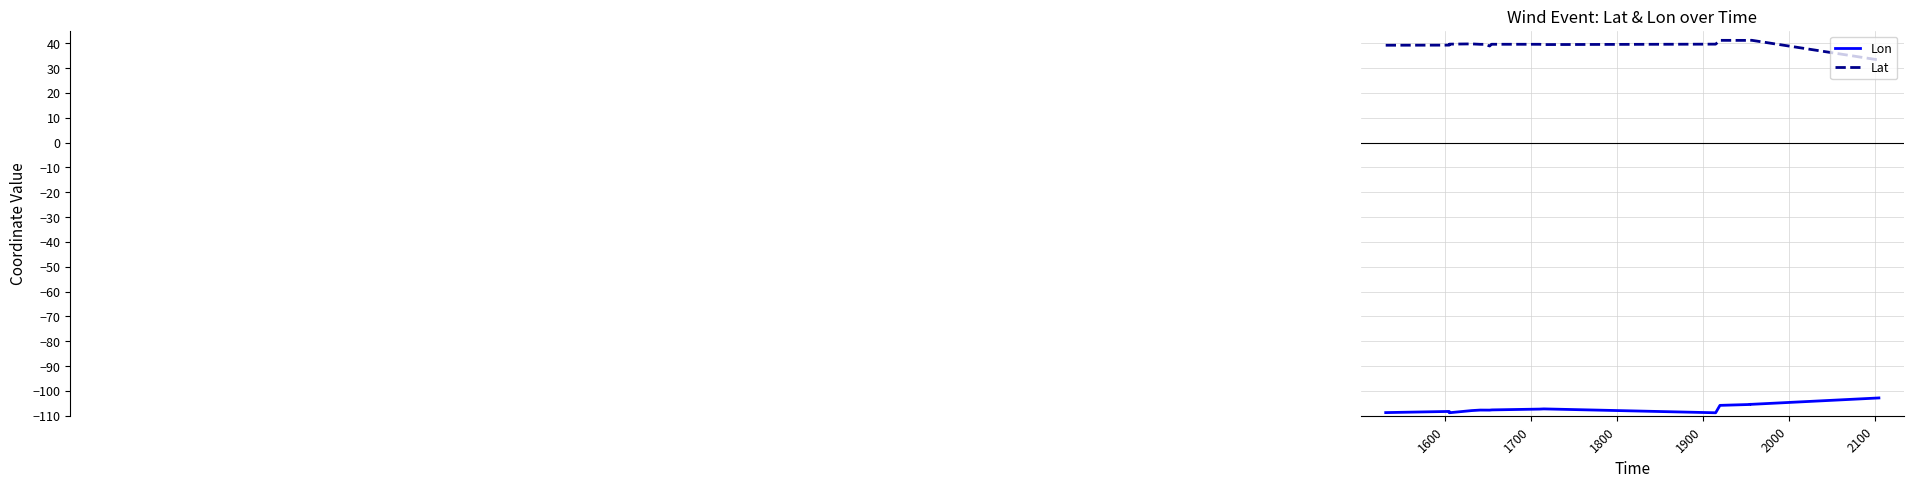

How many data points in Lat are above 39?

15